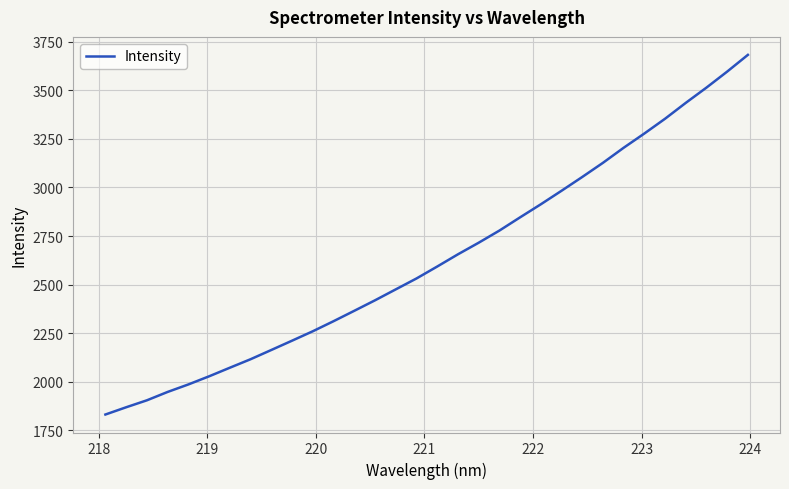

What is the smallest value displayed?

1831.7